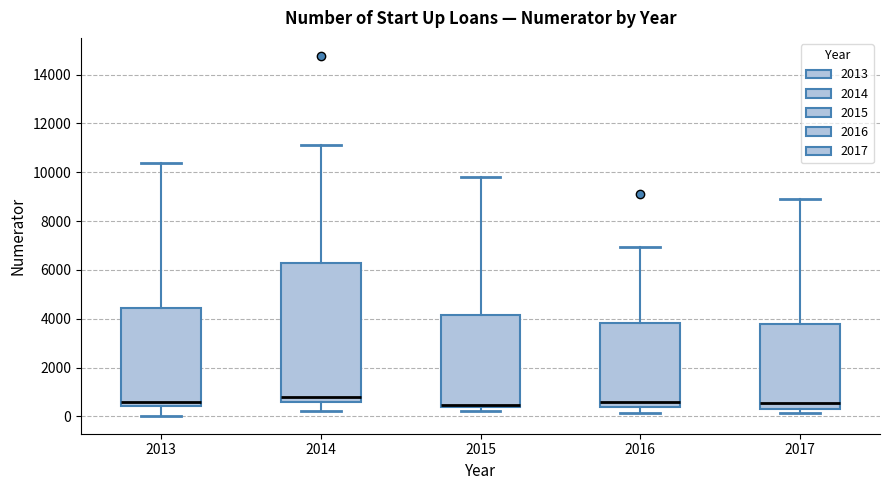

Reading left to right, transcribe this box plot: for each box, give where its median line is, the range the box spans, and where its two whiskers end, as read against the y-axis. The values are not printed on the chart, so give them approximately, as read against the axis.

2013: median 600, box 400 to 4400, whiskers 0 to 10400
2014: median 800, box 600 to 6200, whiskers 200 to 11200
2015: median 400 (drawn on the box's lower edge), box 400 to 4200, whiskers 200 to 9800
2016: median 600, box 400 to 3800, whiskers 200 to 7000
2017: median 600, box 400 to 3800, whiskers 200 to 8800